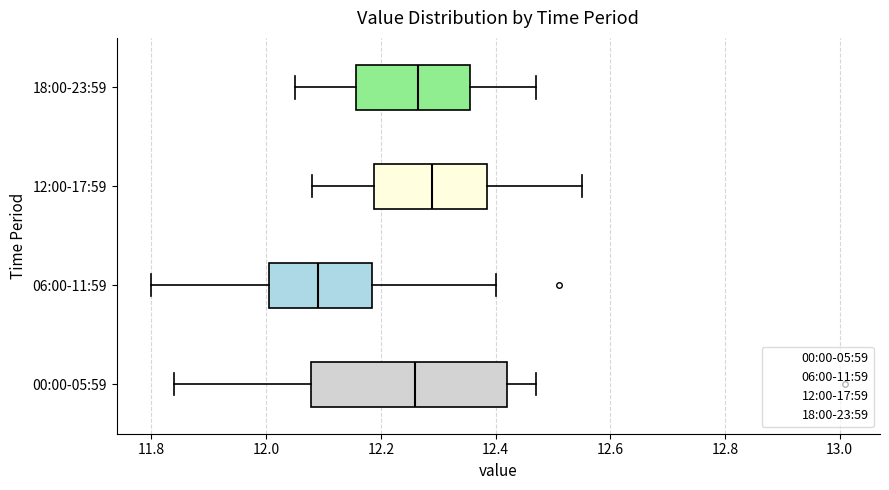

Reading bottom to top, read every box against the x-axis: the position of its median line, the range the box covers, and the ends of its whiskers. The values are not printed on the chart, so give them approximately, as read against the axis.

00:00-05:59: median 12.26, box 12.08 to 12.42, whiskers 11.84 to 12.48
06:00-11:59: median 12.10, box 12.00 to 12.18, whiskers 11.80 to 12.40
12:00-17:59: median 12.30, box 12.18 to 12.38, whiskers 12.08 to 12.56
18:00-23:59: median 12.26, box 12.16 to 12.36, whiskers 12.06 to 12.48